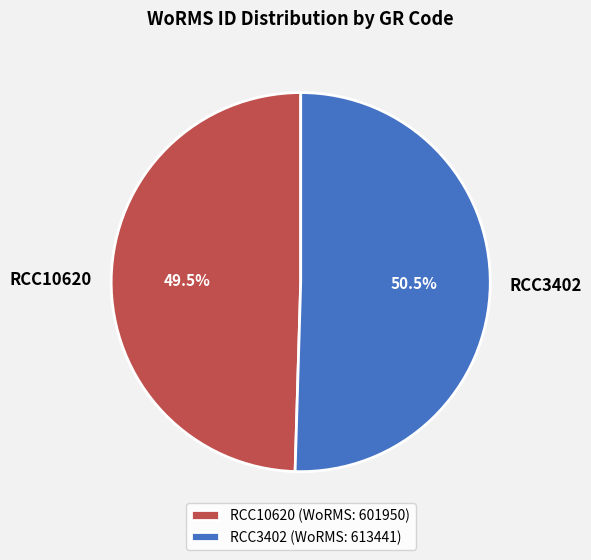

Is it true that RCC10620 is 64% of the pie?

False